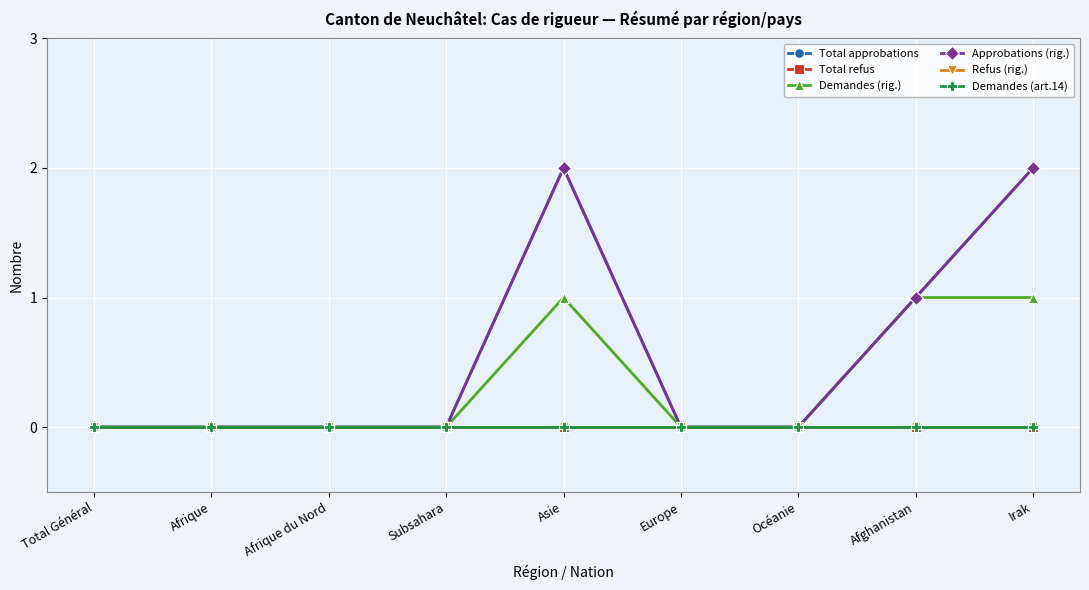

Does the chart have visible grid lines?

Yes